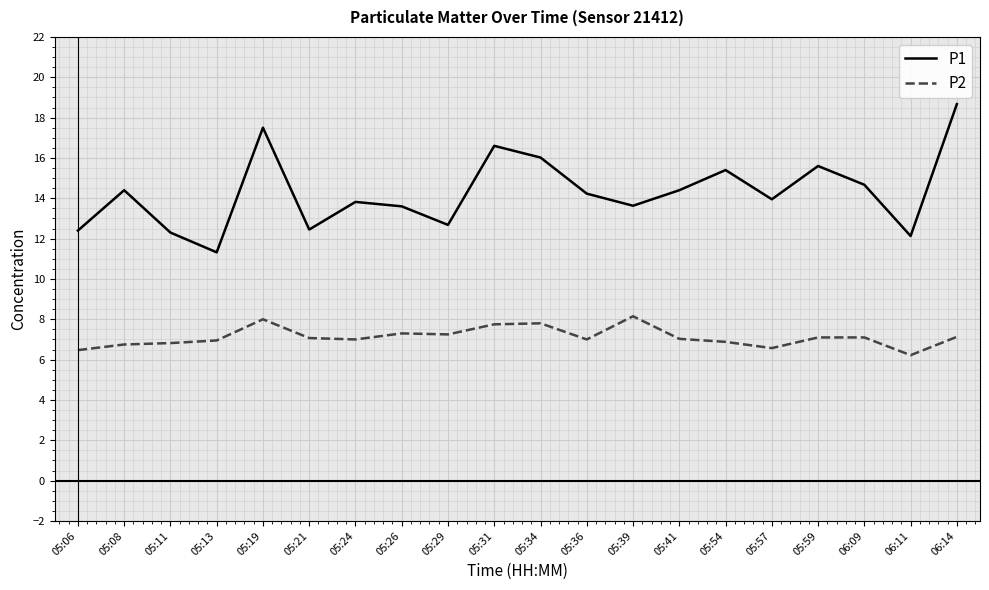

What are all the series names shown in the legend?

P1, P2